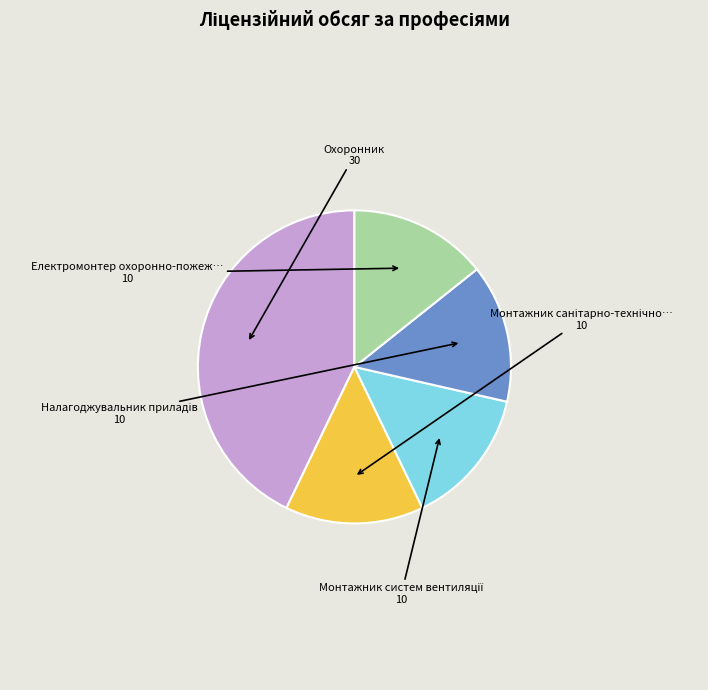

Is there any slice that represents more than half of the pie?

No